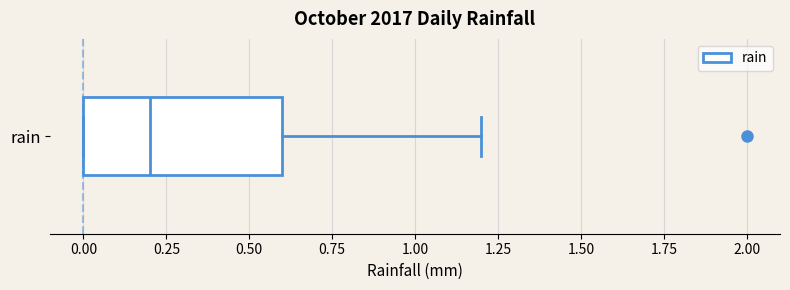

Where is the left edge of the box for rain on the x-axis? The values are not printed on the chart, so give them approximately, as read against the axis.

0.0